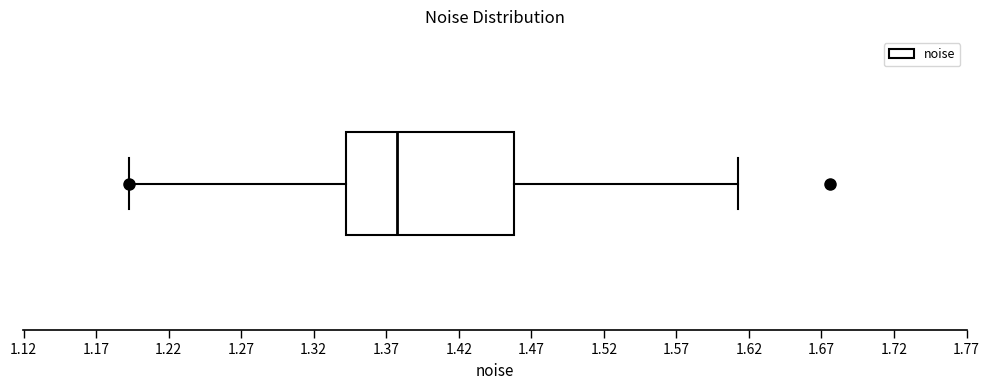

Where is the left edge of the box on the x-axis? The values are not printed on the chart, so give them approximately, as read against the axis.

1.340